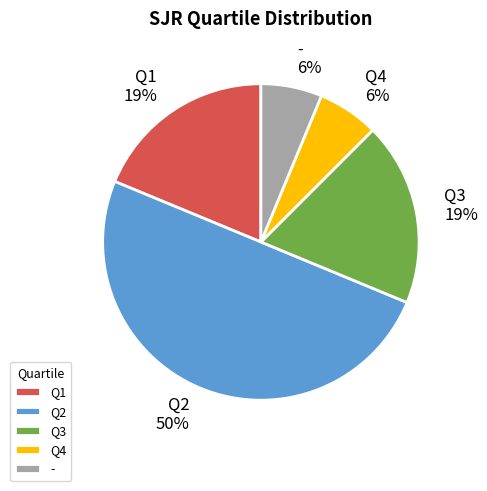

How many slices are in this pie chart?

5